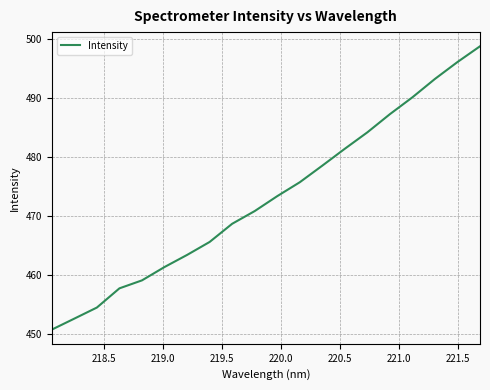

What is the minimum value shown in the chart?

450.8